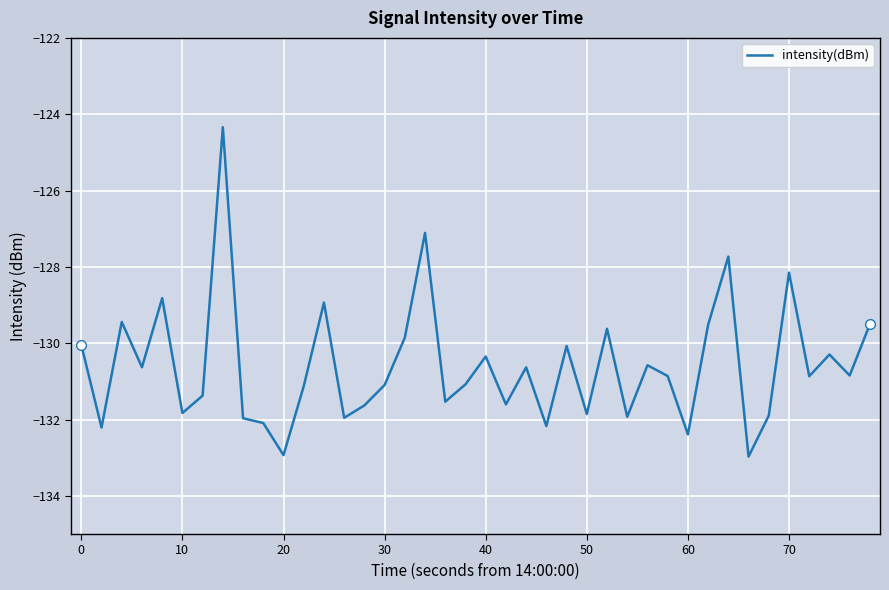

What is the difference between the maximum and minimum values?

8.6